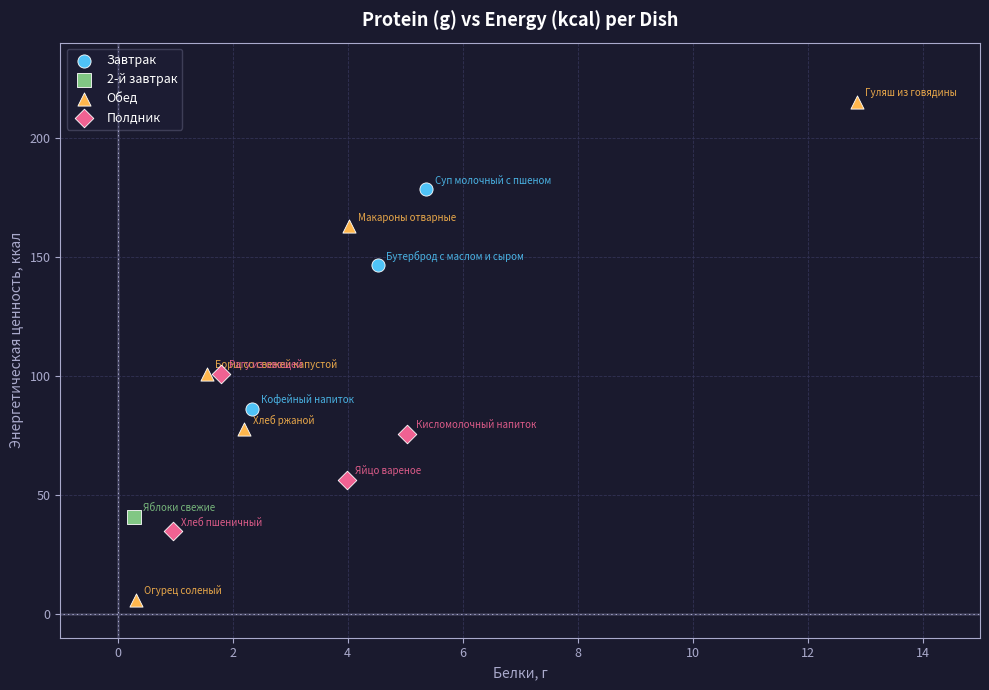

What are all the series names shown in the legend?

Завтрак, 2-й завтрак, Обед, Полдник